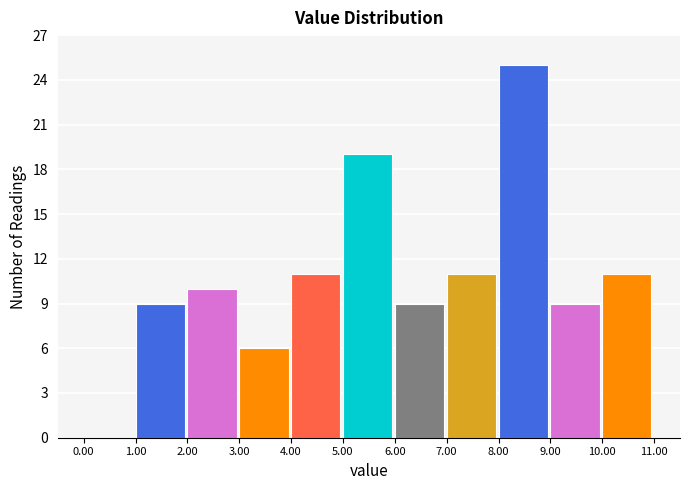

Reading left to right, transcribe this chart: for each bar, give the range it covers on the x-axis and its height. The values are not printed on the chart, so give them approximately, as read against the axis.

0.00 to 1.00: 0
1.00 to 2.00: 9
2.00 to 3.00: 10
3.00 to 4.00: 6
4.00 to 5.00: 11
5.00 to 6.00: 19
6.00 to 7.00: 9
7.00 to 8.00: 11
8.00 to 9.00: 25
9.00 to 10.00: 9
10.00 to 11.00: 11